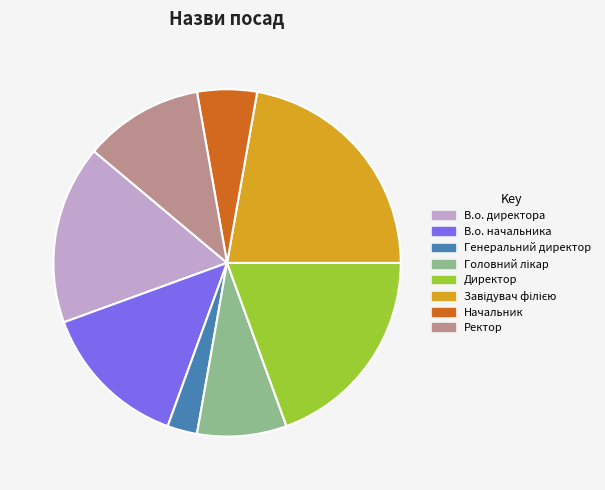

Is Начальник the majority of the pie?

No